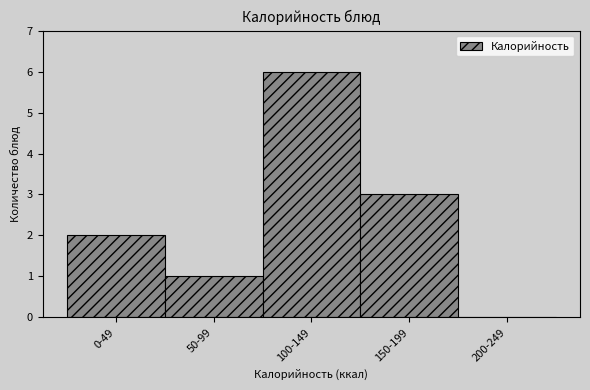

Reading left to right, list all the values displayed in this chart.

0-49=2	50-99=1	100-149=6	150-199=3	200-249=0